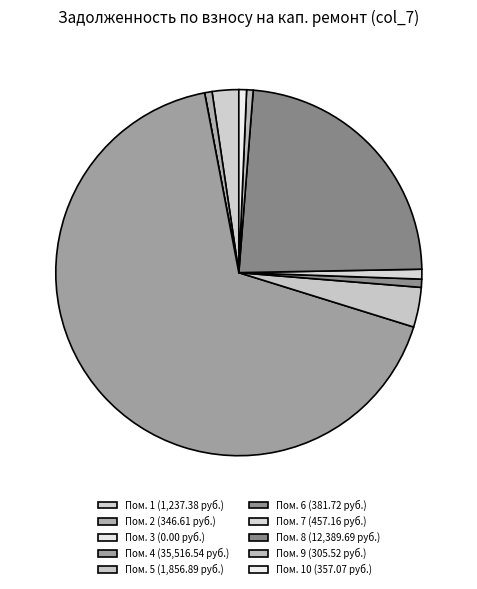

Which slice is the largest?

4